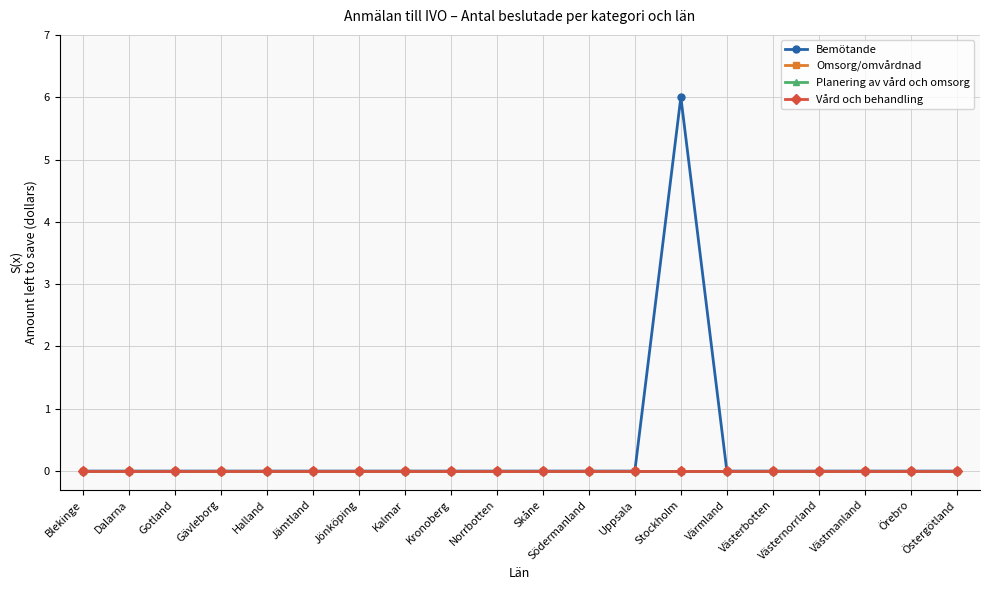

Which series has the largest total across all categories?

Bemötande